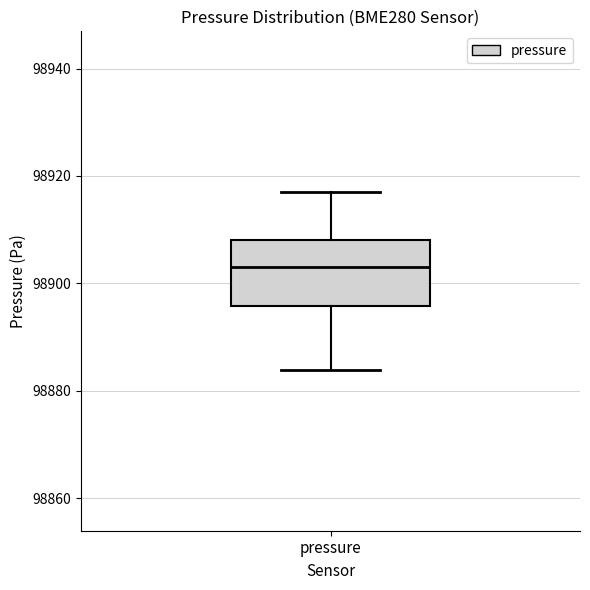

Transcribe this box plot: give where the median line is, the range the box spans, and where the two whiskers end, as read against the y-axis. The values are not printed on the chart, so give them approximately, as read against the axis.

median 98904, box 98896 to 98908, whiskers 98884 to 98916